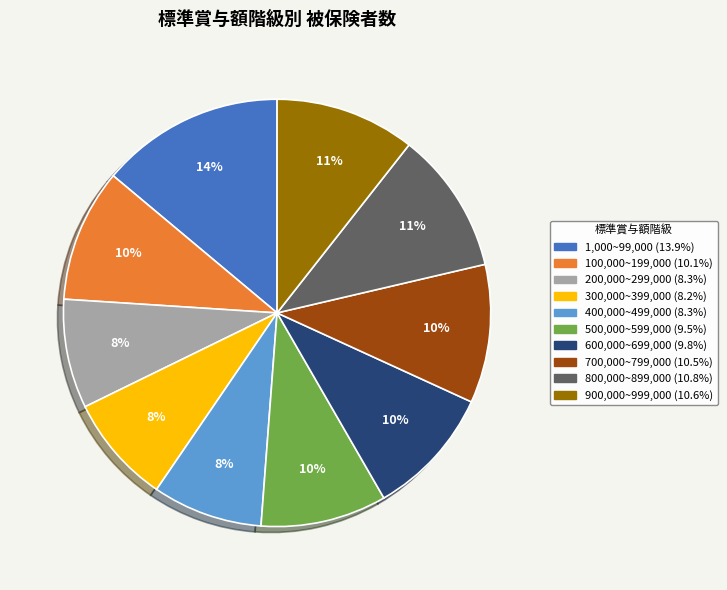

Which has a higher value, 1,000~99,000 or 200,000~299,000?

1,000~99,000